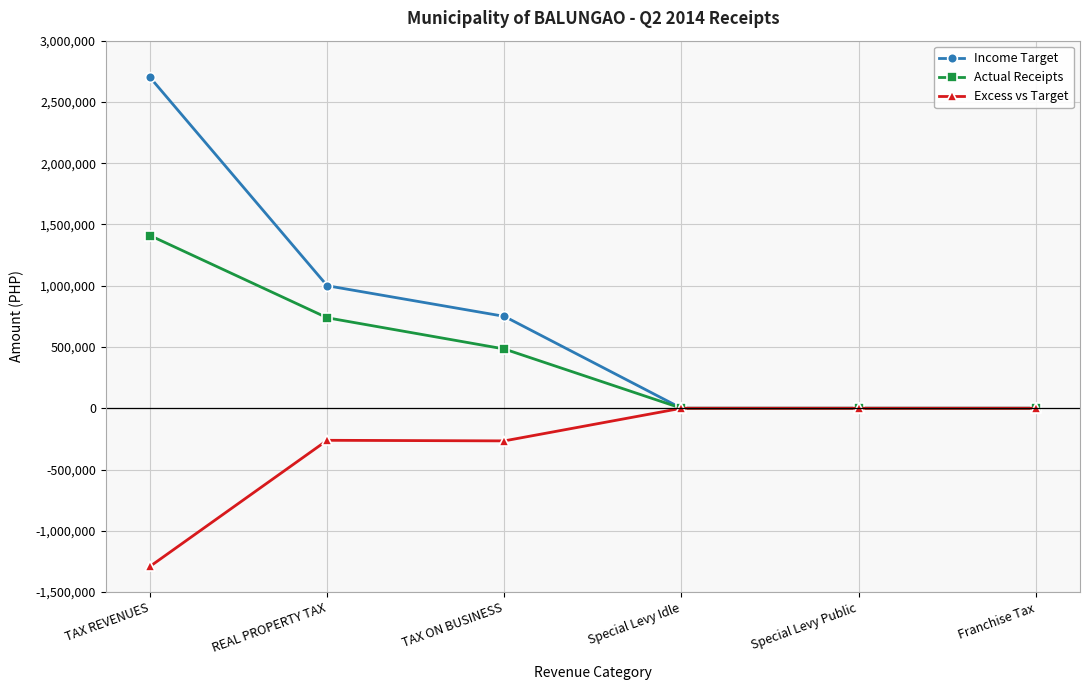

Rank the series at TAX REVENUES from highest to lowest value.

Income Target, Actual Receipts, Excess vs Target